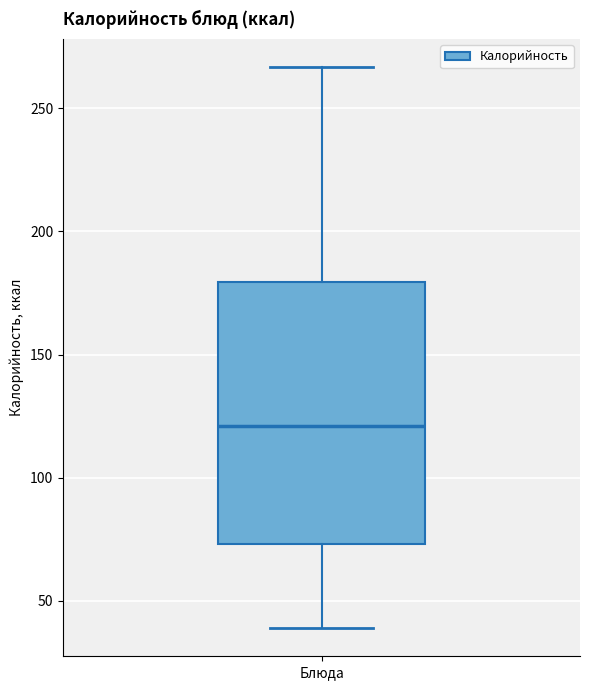

Transcribe this box plot: give where the median line is, the range the box spans, and where the two whiskers end, as read against the y-axis. The values are not printed on the chart, so give them approximately, as read against the axis.

median 120, box 75 to 180, whiskers 40 to 265